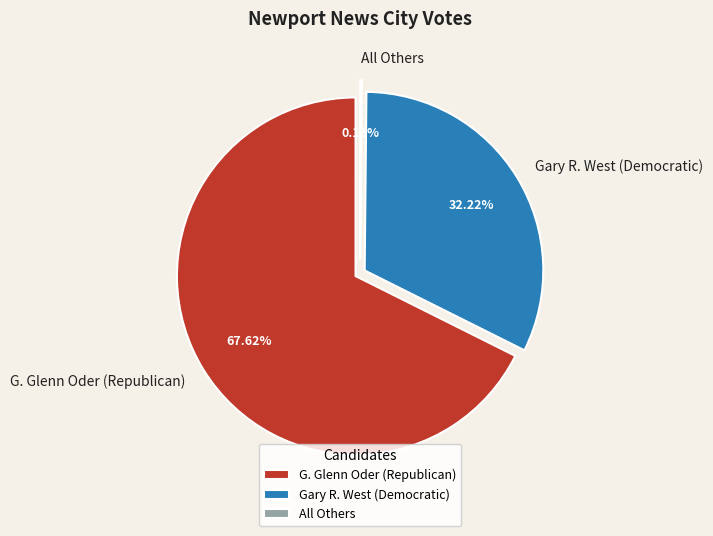

To the nearest percent, what is the combined percentage of Gary R. West (Democratic) and G. Glenn Oder (Republican)?

100%